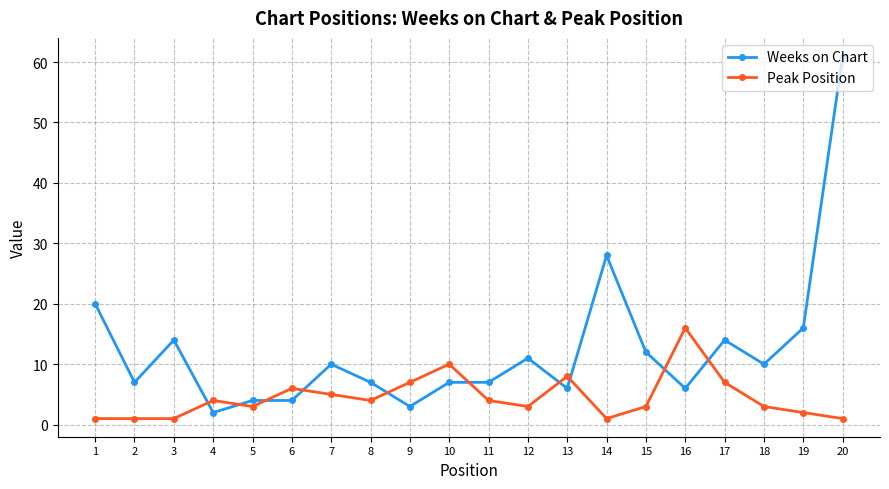

What is the maximum value for Peak Position?

16